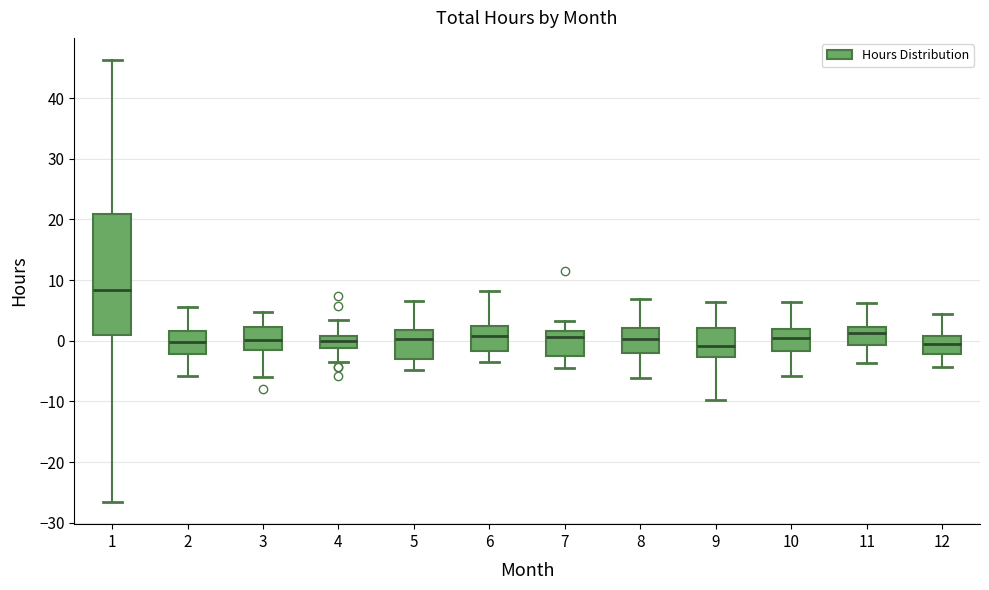

Which box has the highest median line?

1